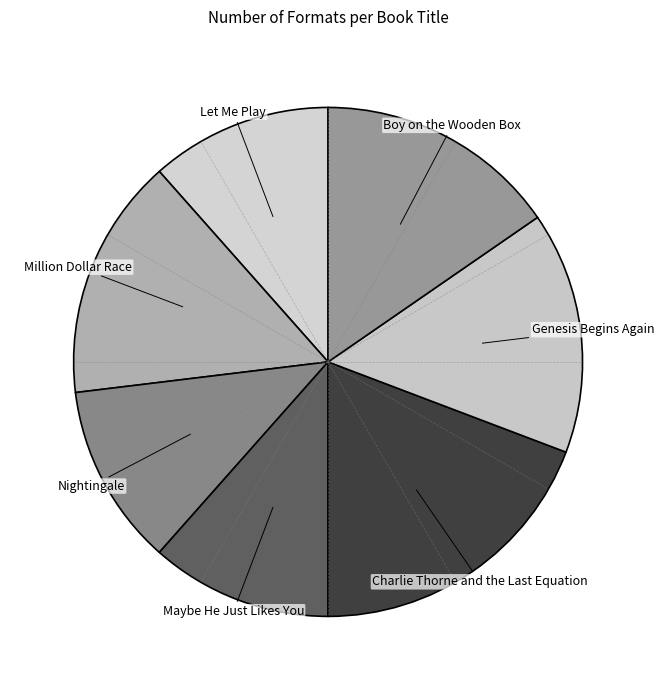

Combined, do Let Me Play and Nightingale account for over 50%?

No